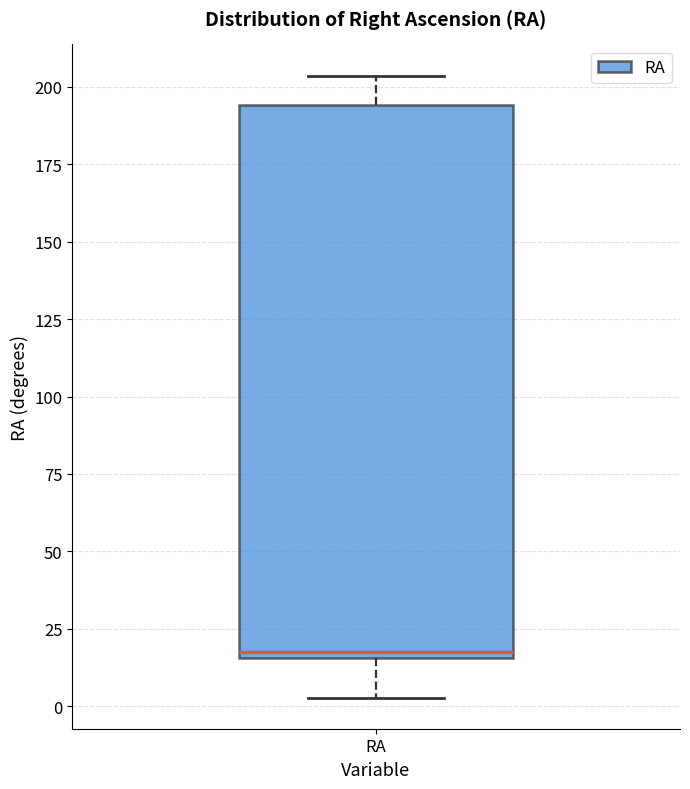

Read this box plot against the y-axis: the position of the median line, the range covered by the box, and the ends of both whiskers. The values are not printed on the chart, so give them approximately, as read against the axis.

median 20, box 15 to 195, whiskers 5 to 205